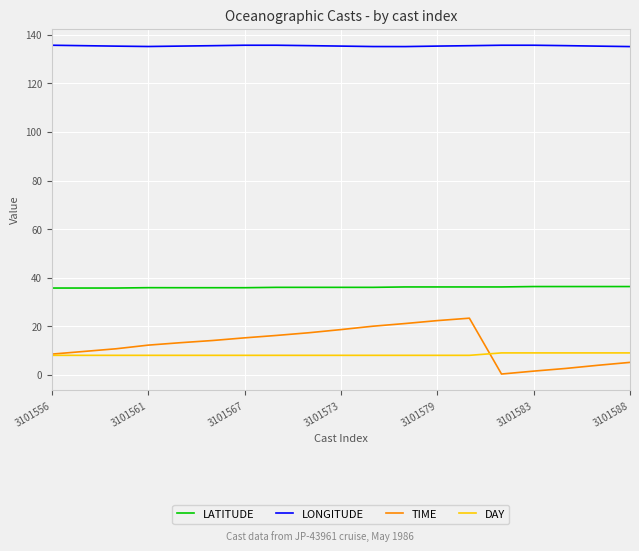

What is the lowest value of the LONGITUDE series?

135.2